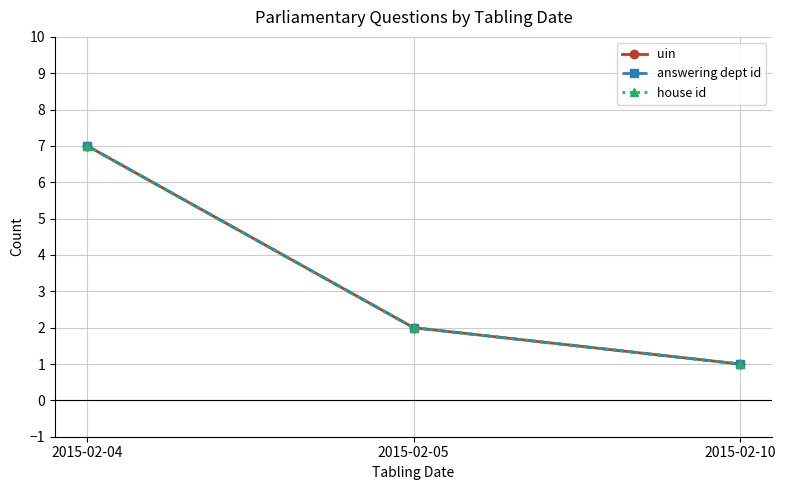

What is the value of the uin point at the 1st from the left?

7